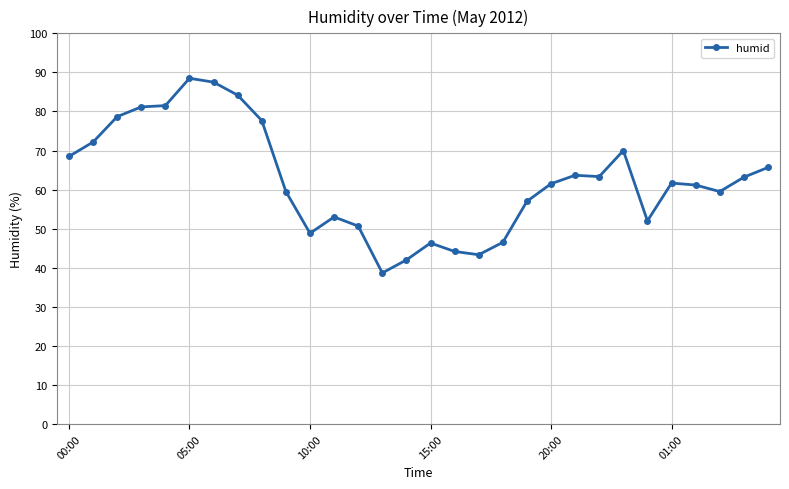

What is the maximum value shown in the chart?

88.5